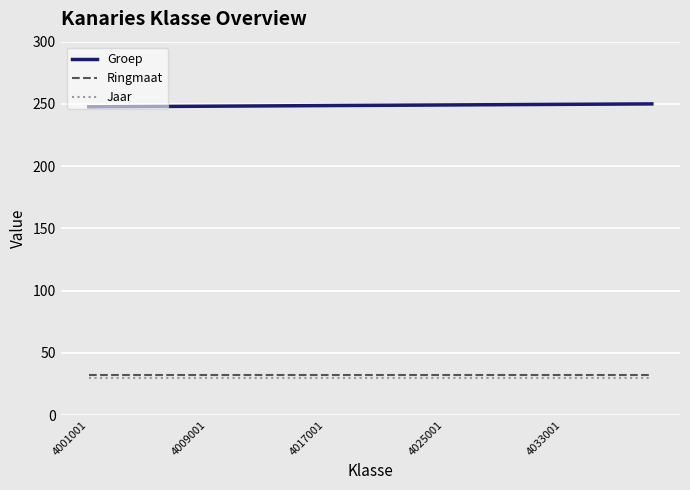

True or false: Ringmaat and Groep cross at least once.

False